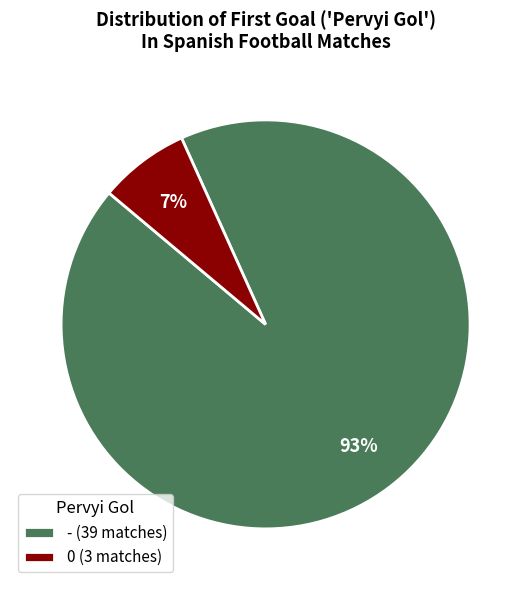

What is the majority slice?

- (39 matches)